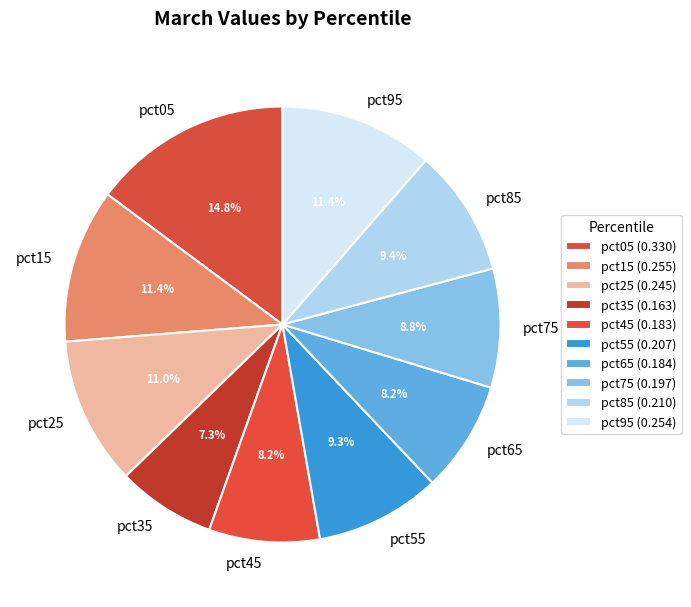

What percentage is NOT represented by pct75?

91.2%